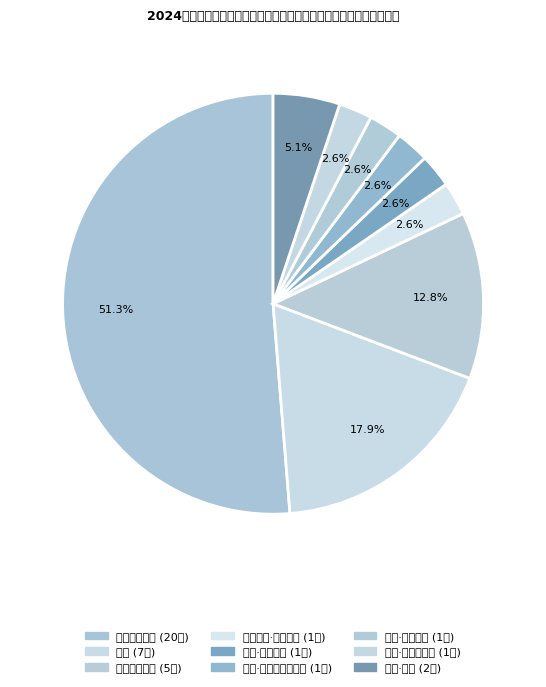

How many segments does this pie chart have?

9